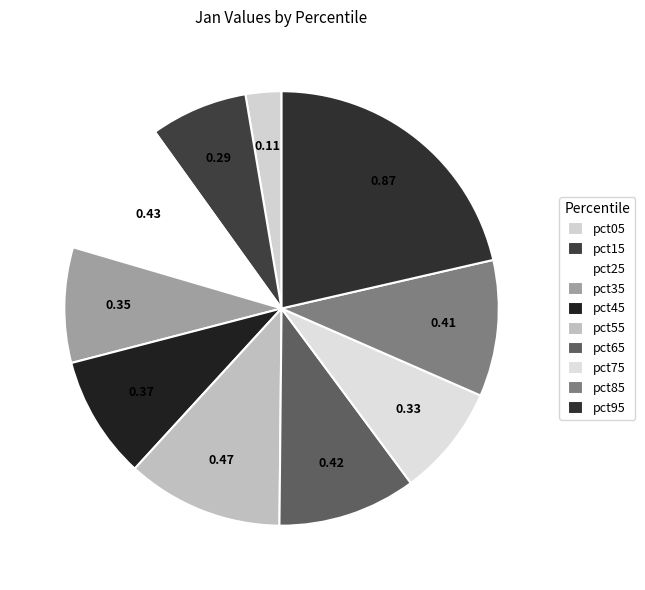

How many slices are in this pie chart?

10